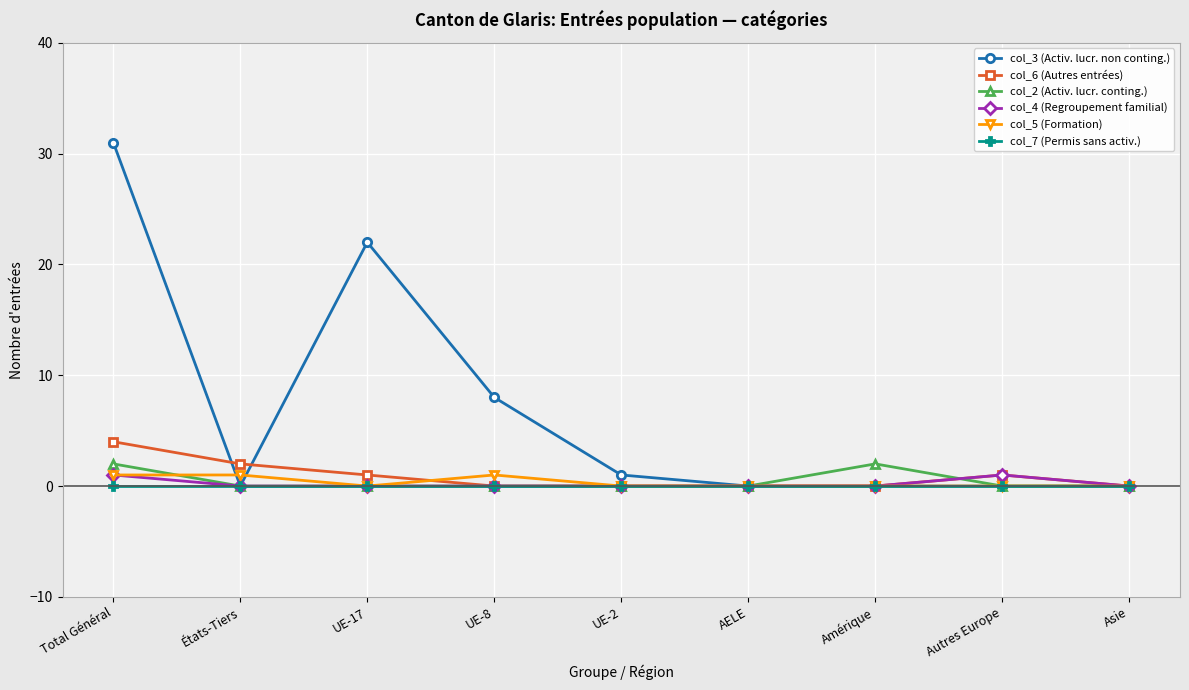

How many lines are shown in the chart?

6